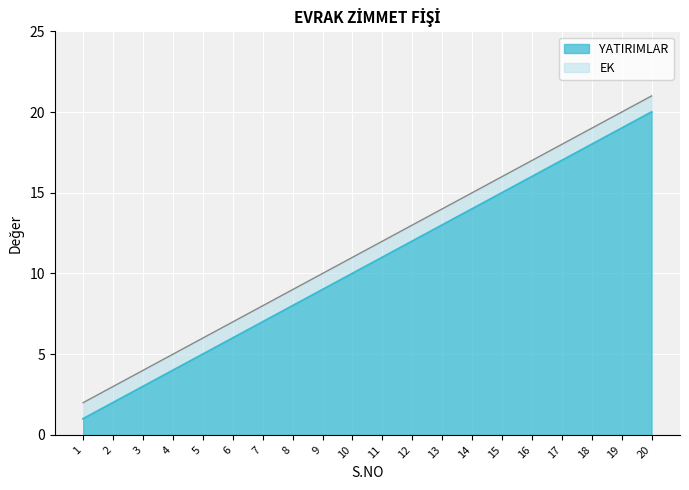

Which label corresponds to the largest value in the chart?

20